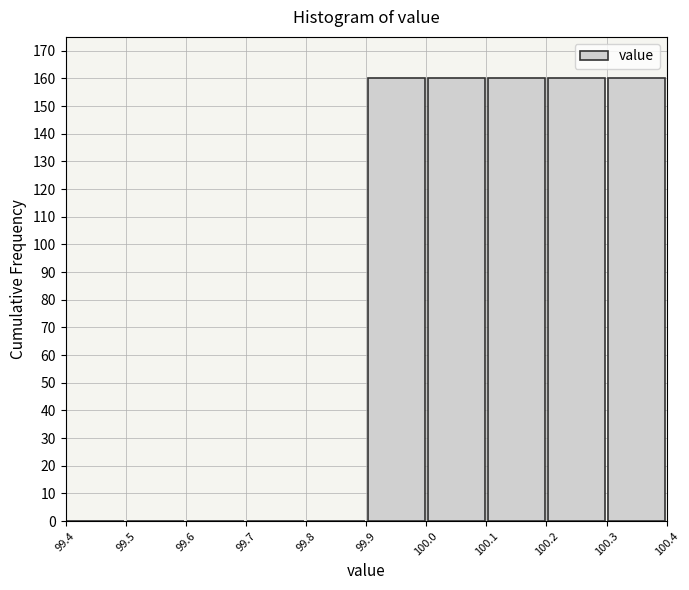

How tall is the bar that spans 100.1 to 100.2 on the x-axis? The values are not printed on the chart, so give them approximately, as read against the axis.

160